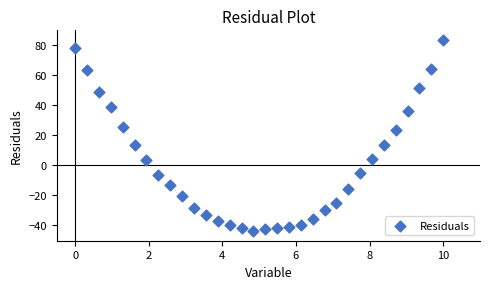

What is the range of Y values (max minus min)?

128.1